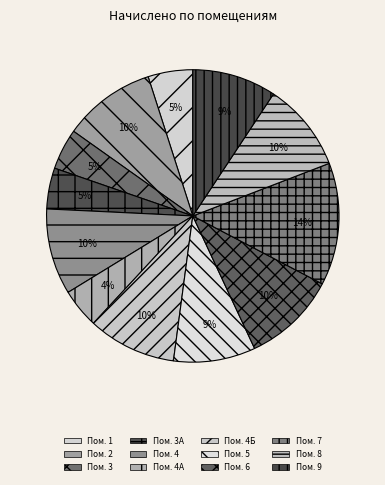

To the nearest percent, what is the difference between the largest and smallest slice percentages?

9%